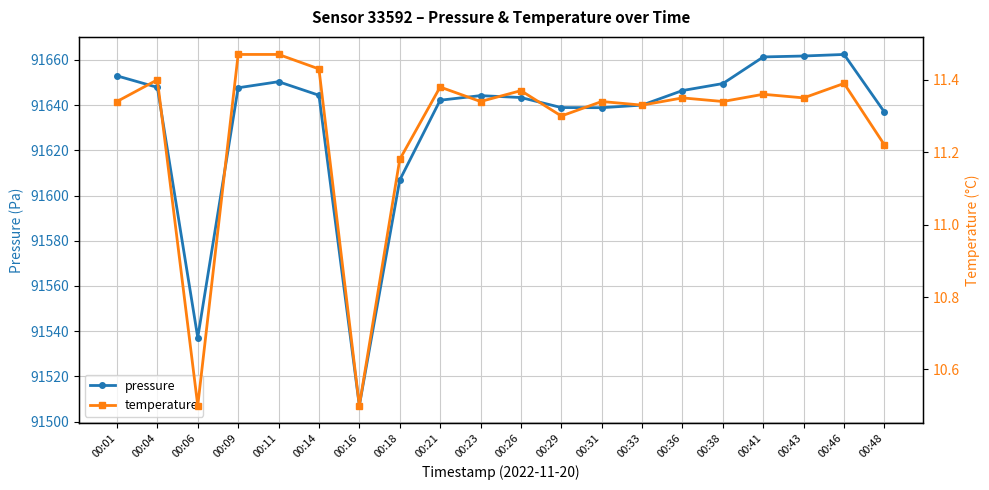

Is it true that temperature equals 4.1 at 00:31?

False